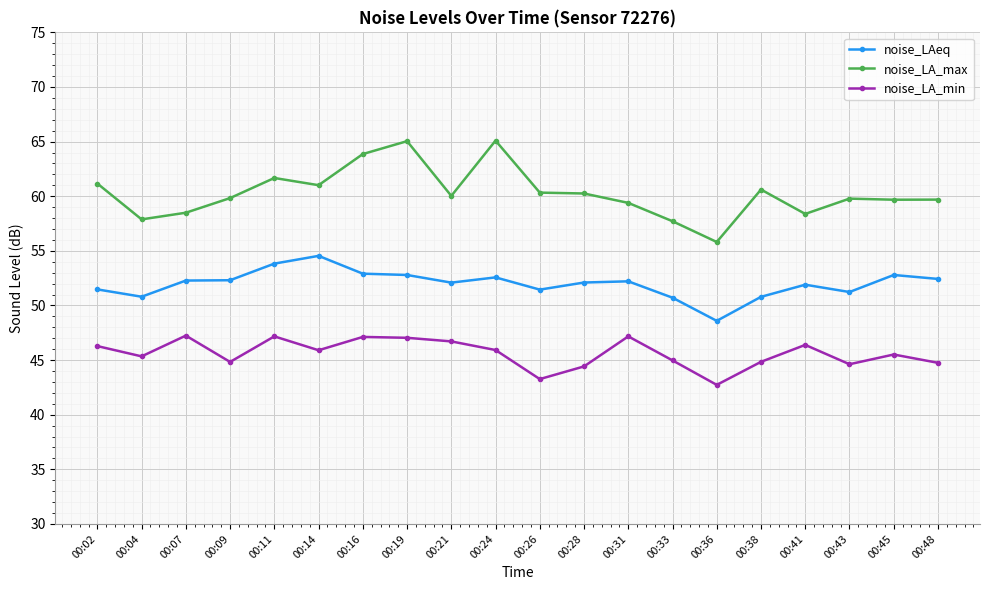

At which category does noise_LA_min reach its first local valley?

00:04